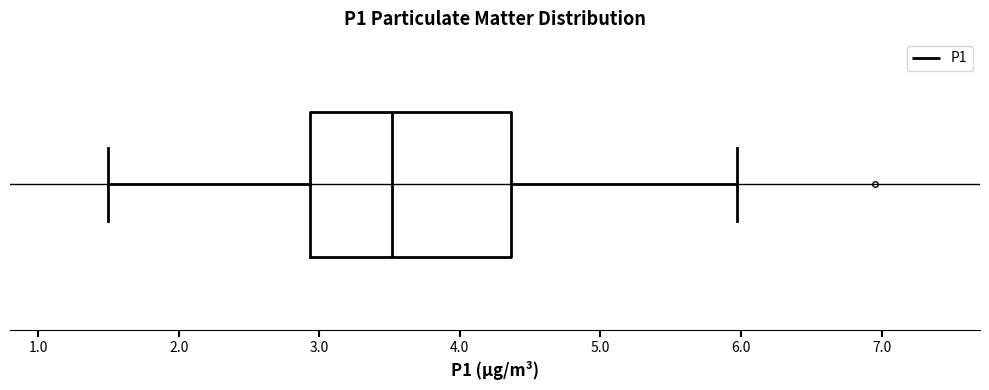

Where does the left whisker of the box end on the x-axis? The values are not printed on the chart, so give them approximately, as read against the axis.

1.5